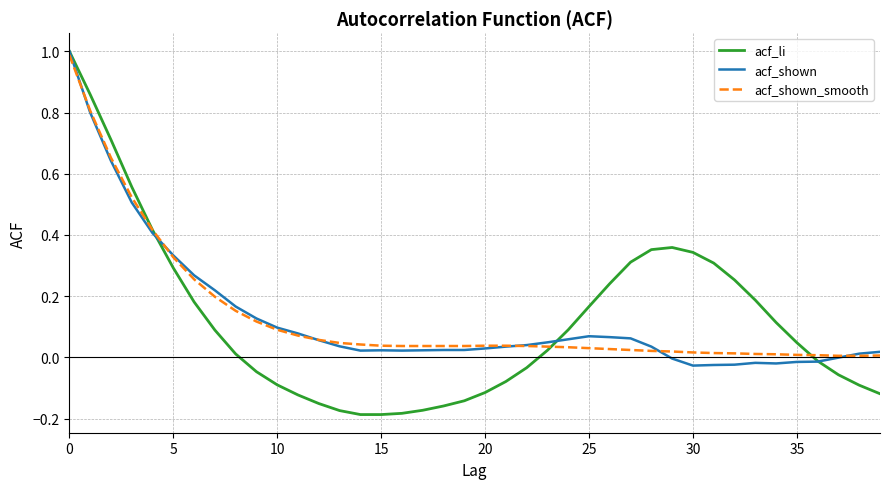

Which series has the largest range (max minus min)?

acf_li